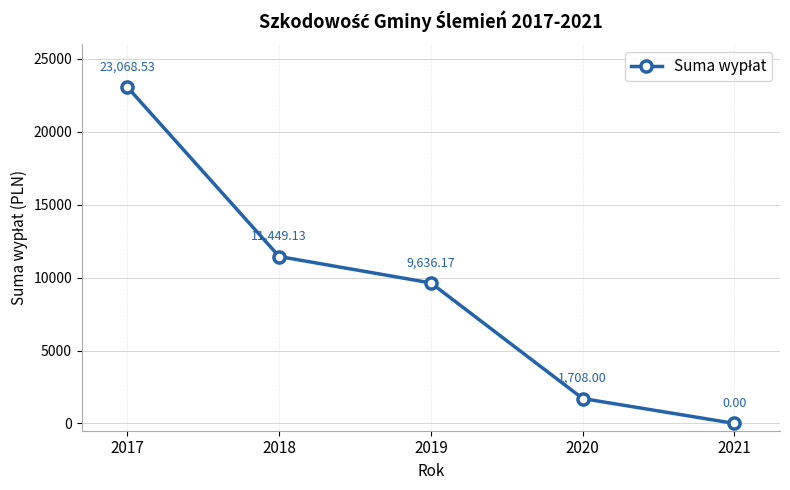

List the labels in order of value, largest first.

2017, 2018, 2019, 2020, 2021